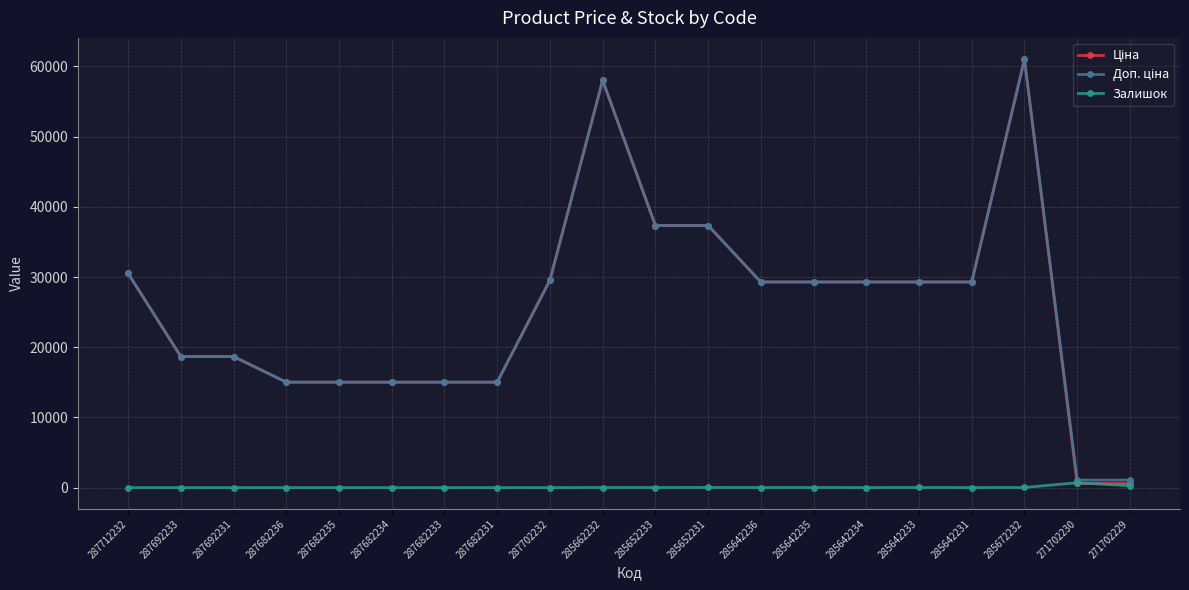

True or false: Залишок has more than 0 interior local peaks.

True